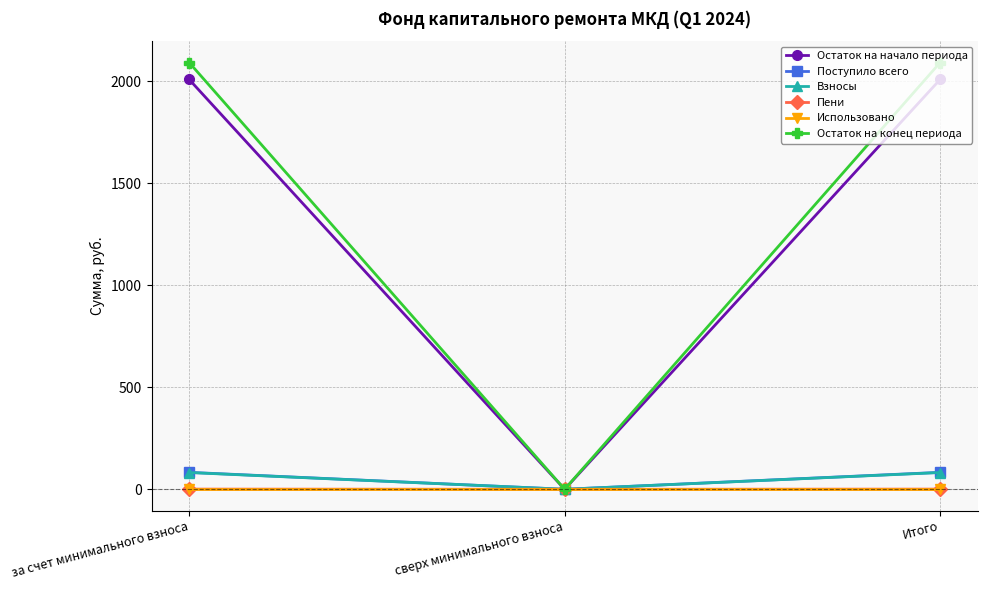

Which series changed the most between сверх минимального взноса and Итого?

Остаток на конец периода